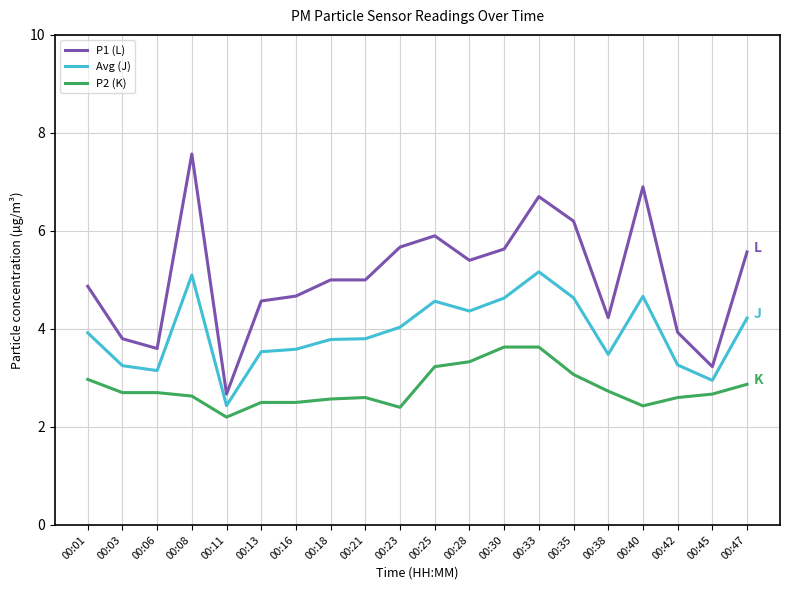

True or false: P1 (L) and Avg (J) cross at least once.

False